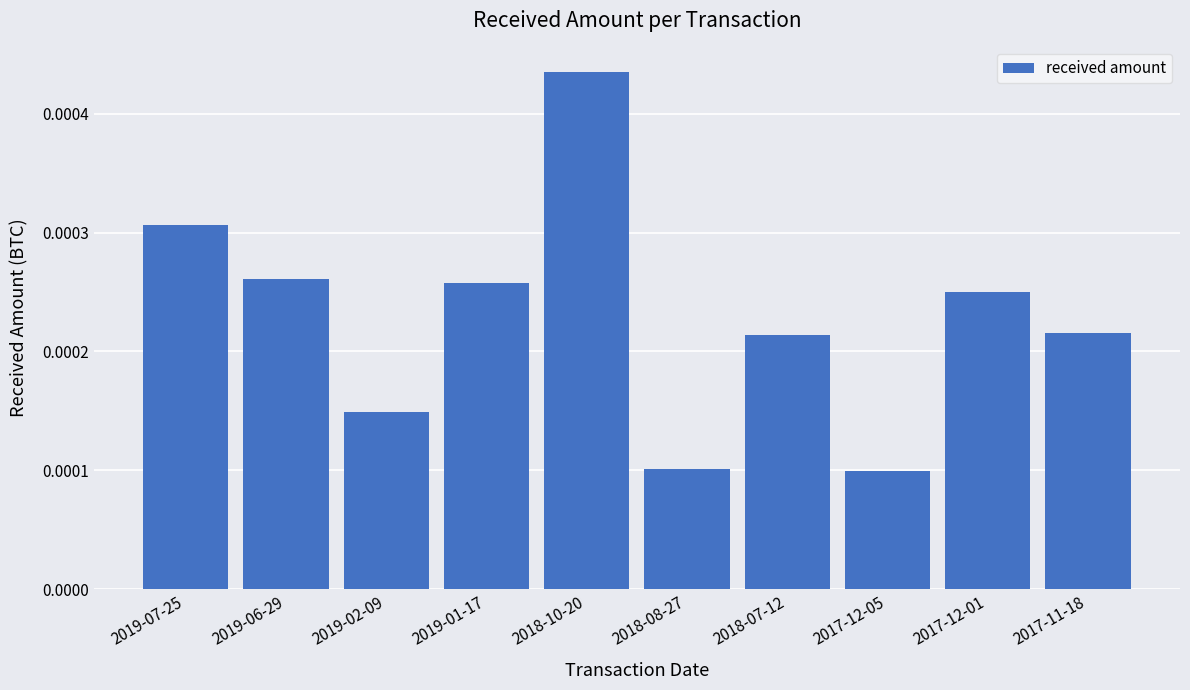

Between 2017-11-18 and 2019-06-29, which is larger?

2019-06-29